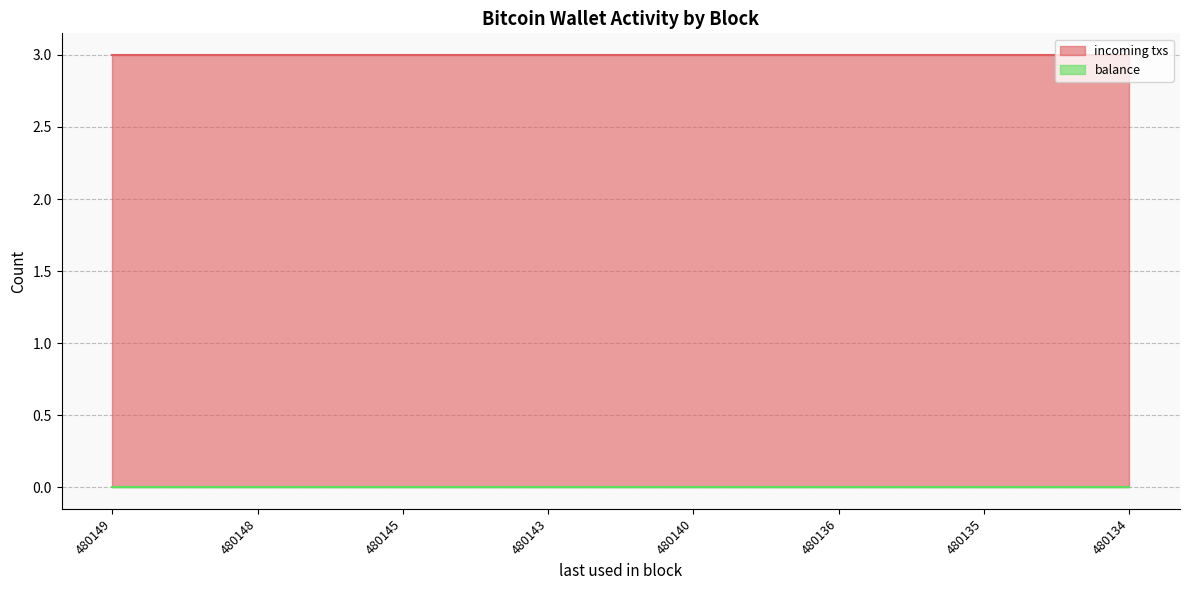

What is the highest value of the incoming txs series?

3